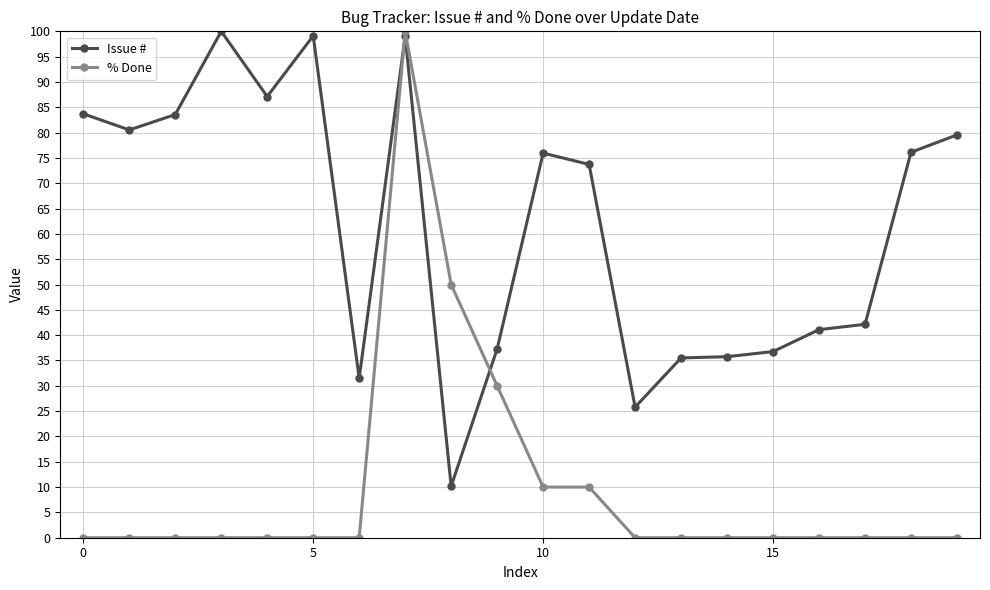

What is the greatest value displayed?

100.0